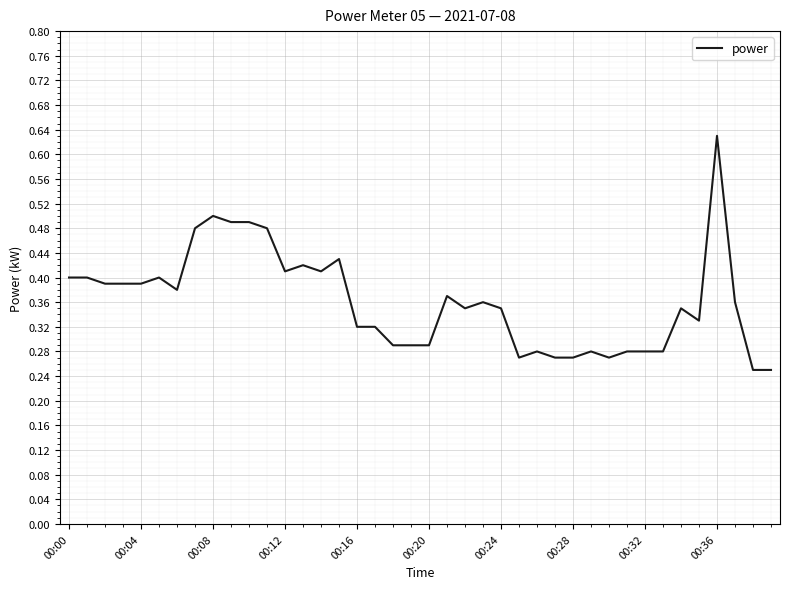

Which label corresponds to the largest value in the chart?

00:36